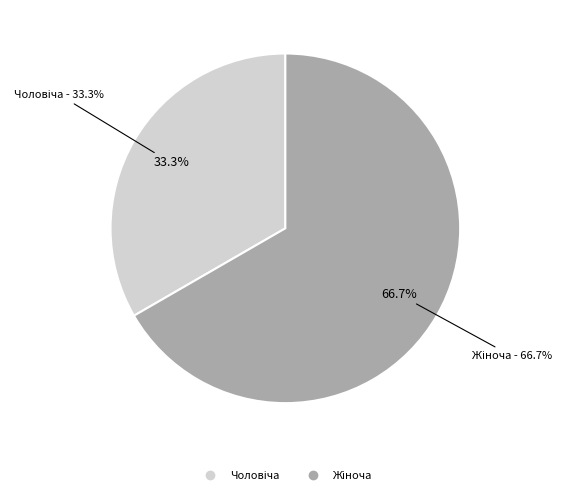

The Чоловіча slice represents 33% of the pie. True or false?

True